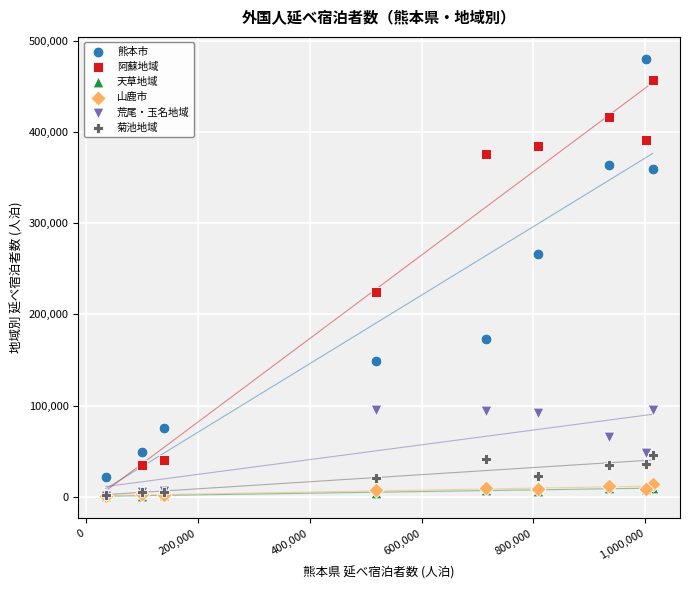

Which series contains the highest Y value?

熊本市